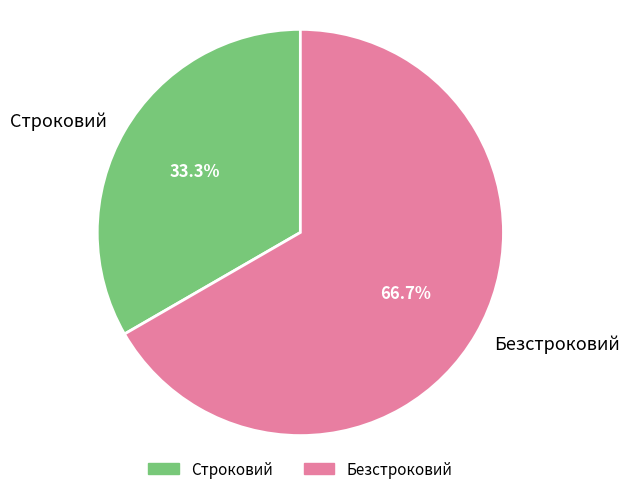

Approximately how many times larger is the value at Безстроковий compared to Строковий?

2.0